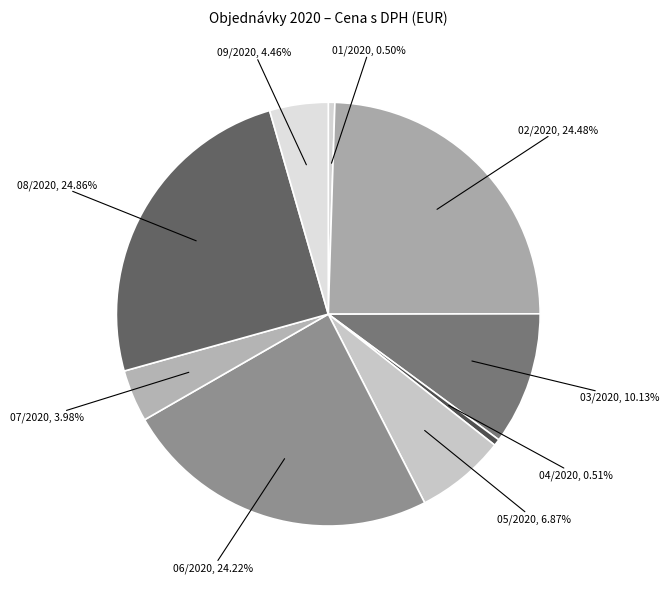

Does 07/2020 account for over 50% of the chart?

No